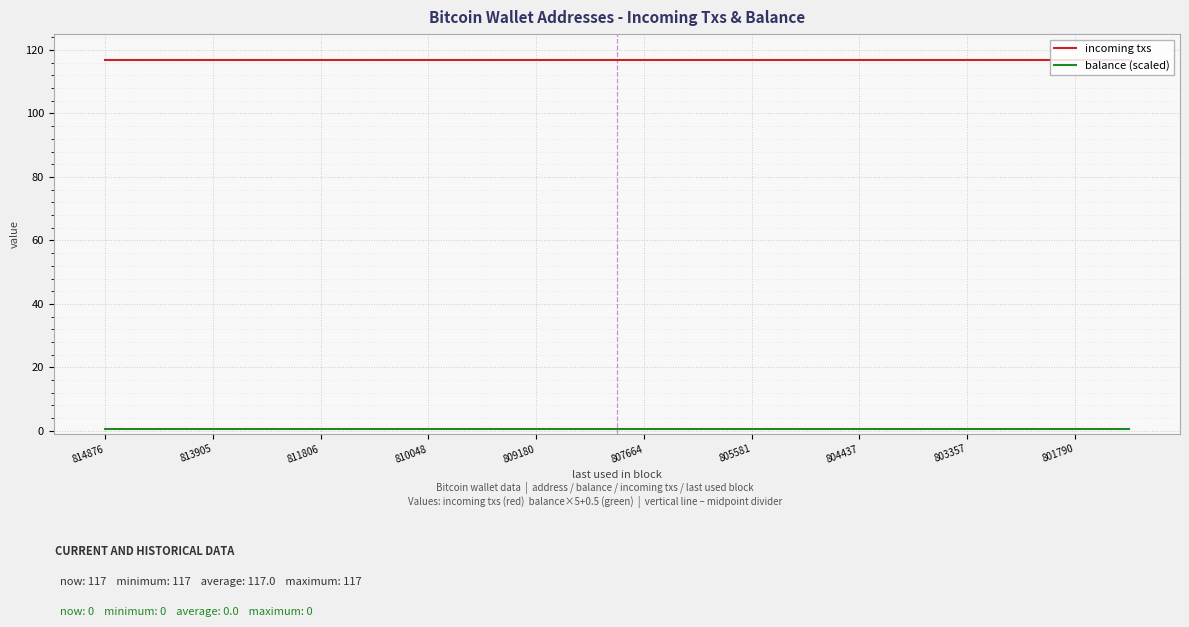

True or false: incoming txs and balance (scaled) cross at least once.

False